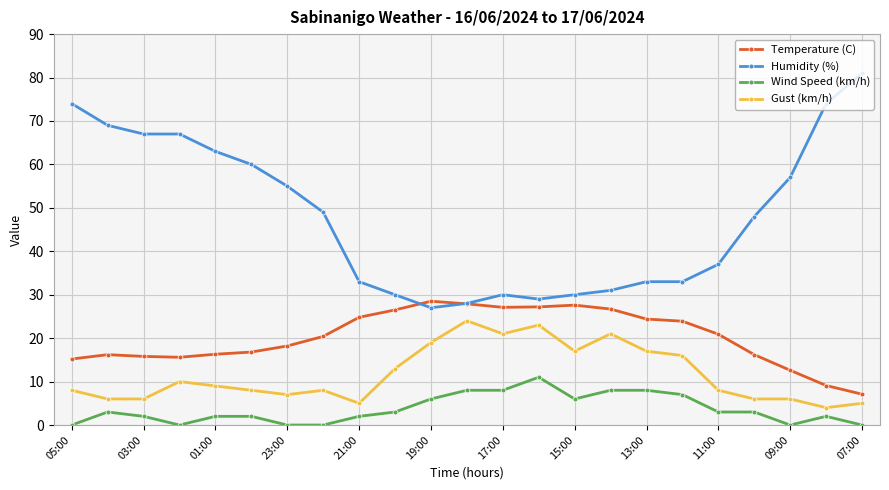

What is the greatest value displayed?

81.0